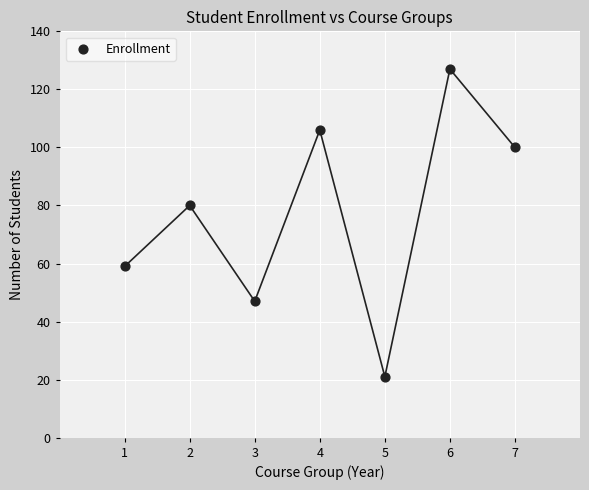

What Y value in the scatter plot is closest to 74?

80